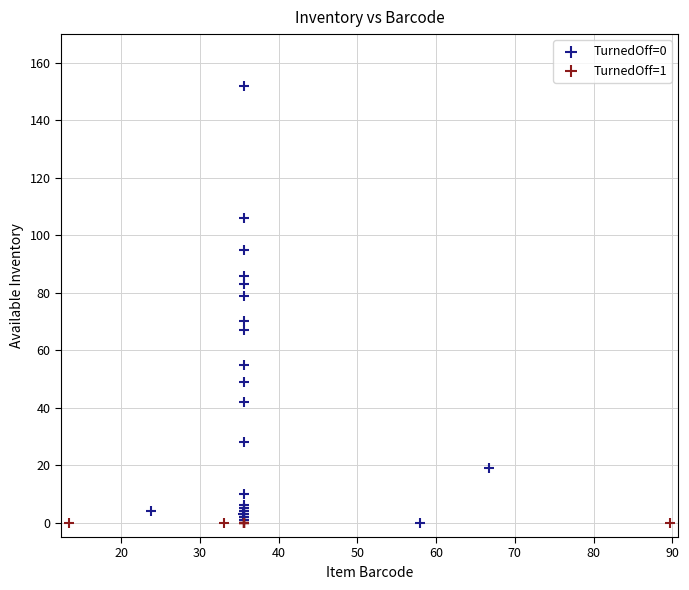

Which series contains the highest Y value?

TurnedOff=0